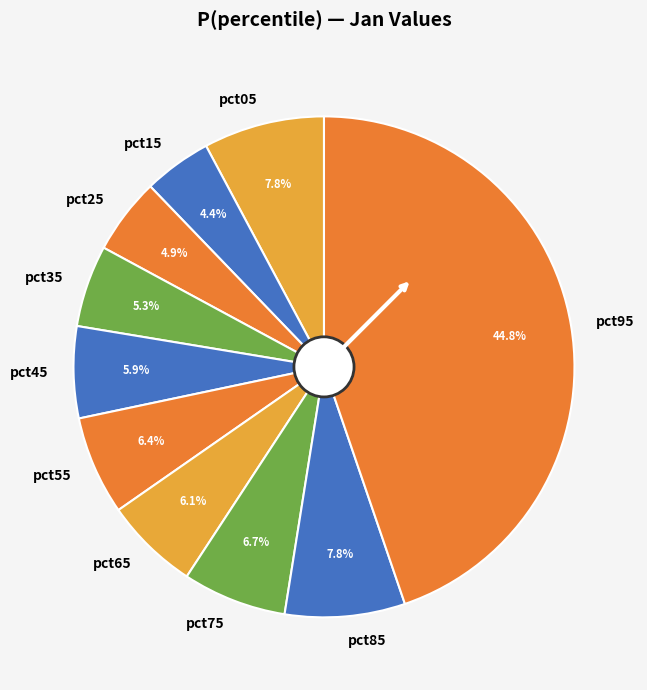

To the nearest percent, what portion does pct85 represent?

8%